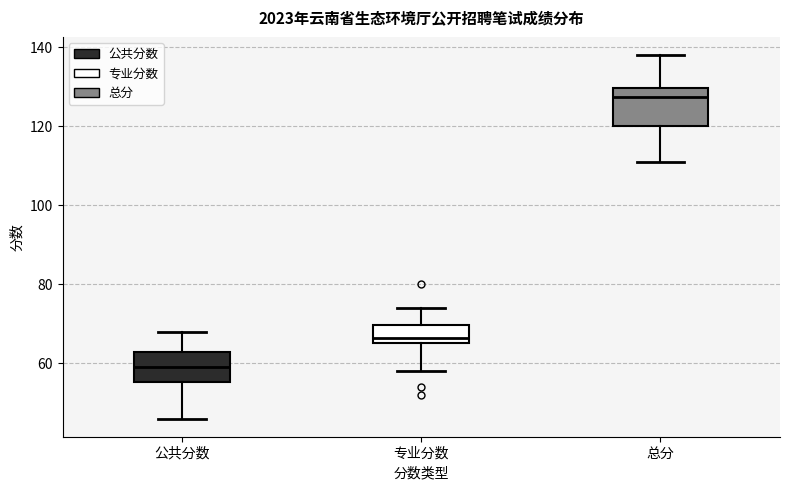

Reading left to right, read every box against the y-axis: the position of its median line, the range the box covers, and the ends of its whiskers. The values are not printed on the chart, so give them approximately, as read against the axis.

公共分数: median 60, box 56 to 62, whiskers 46 to 68
专业分数: median 66 (just above the box's lower edge), box 66 to 70, whiskers 58 to 74
总分: median 128, box 120 to 130, whiskers 112 to 138